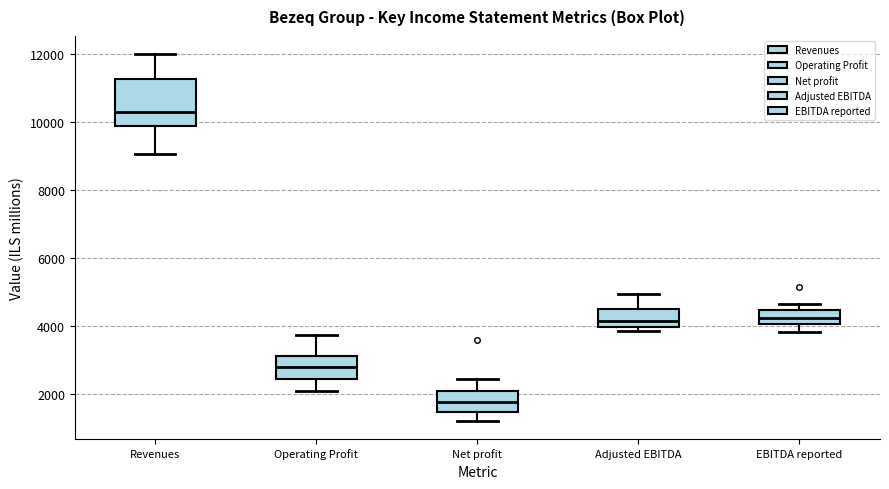

Reading left to right, transcribe this box plot: for each box, give where its median line is, the range the box spans, and where its two whiskers end, as read against the y-axis. The values are not printed on the chart, so give them approximately, as read against the axis.

Revenues: median 10200, box 9800 to 11200, whiskers 9000 to 12000
Operating Profit: median 2800, box 2400 to 3200, whiskers 2200 to 3800
Net profit: median 1800, box 1400 to 2000, whiskers 1200 to 2400
Adjusted EBITDA: median 4200, box 4000 to 4600, whiskers 3800 to 5000
EBITDA reported: median 4200, box 4000 to 4400, whiskers 3800 to 4600